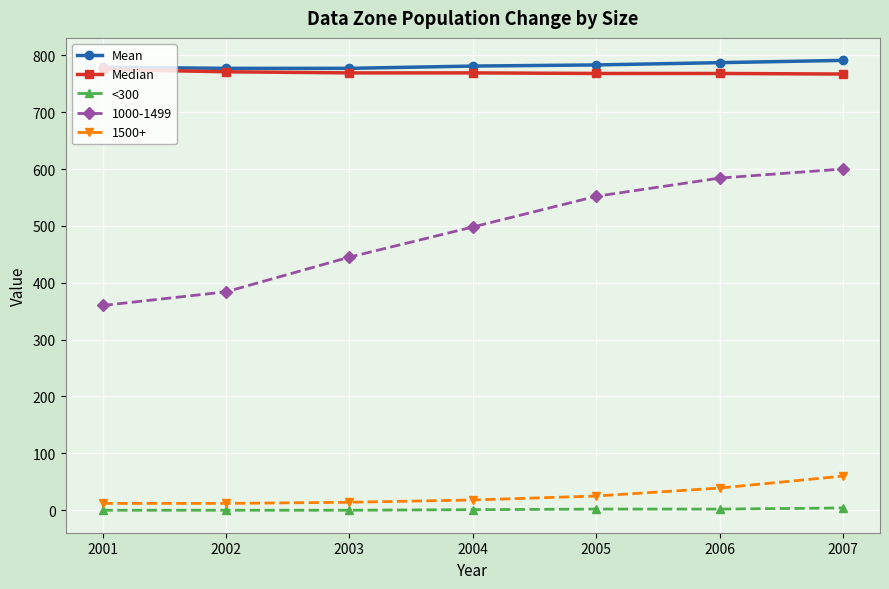

What is the lowest value of the 1000-1499 series?

360